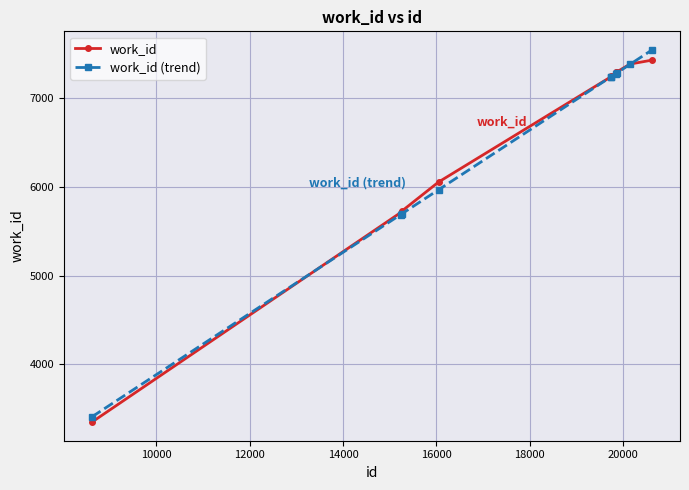

What is the highest value of the work_id series?

7426.0